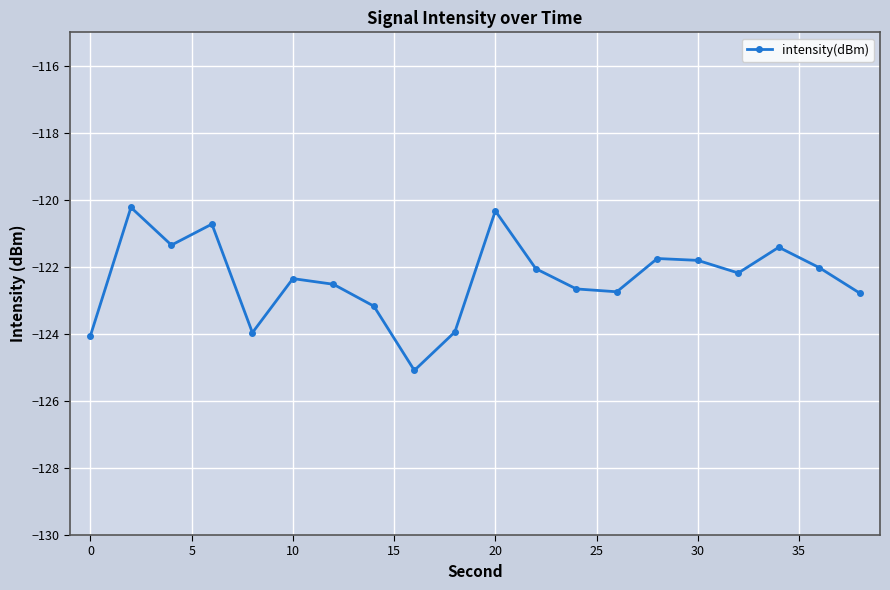

What is the sum of all values?

-2447.1